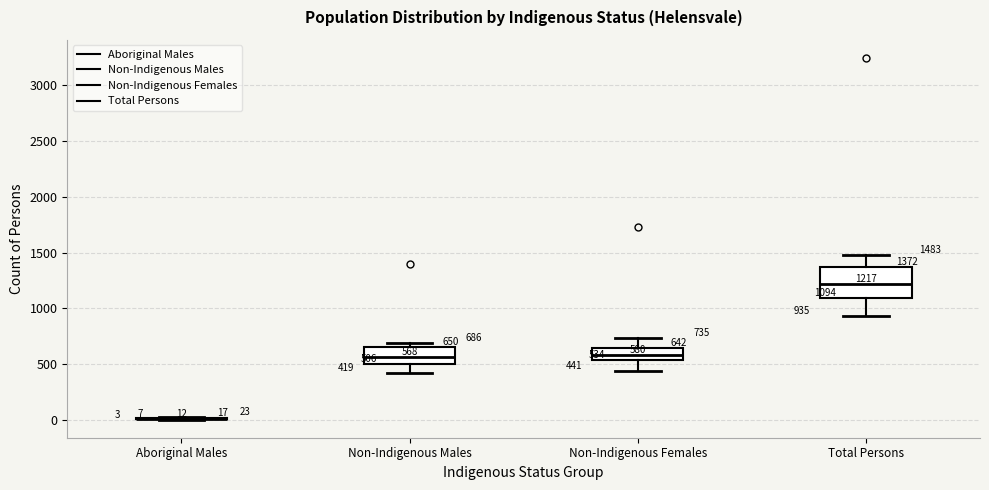

Which box is the tallest, from its lower edge to its upper edge?

Total Persons